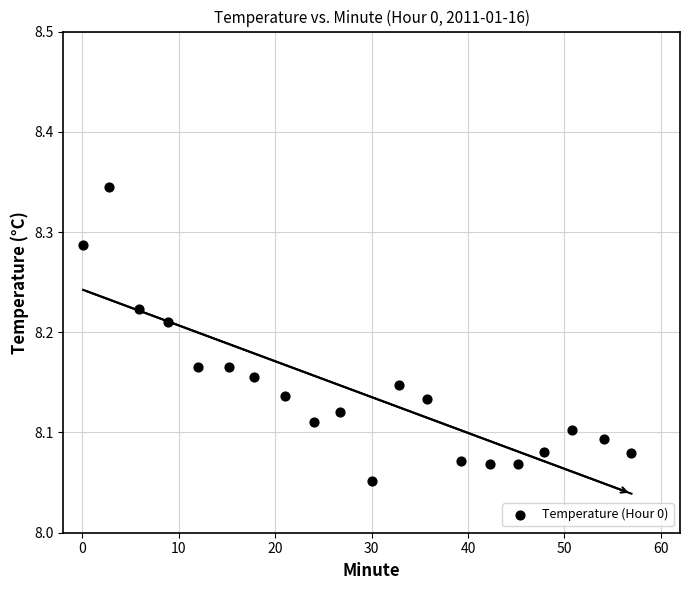

What is the range of Y values (max minus min)?

0.3